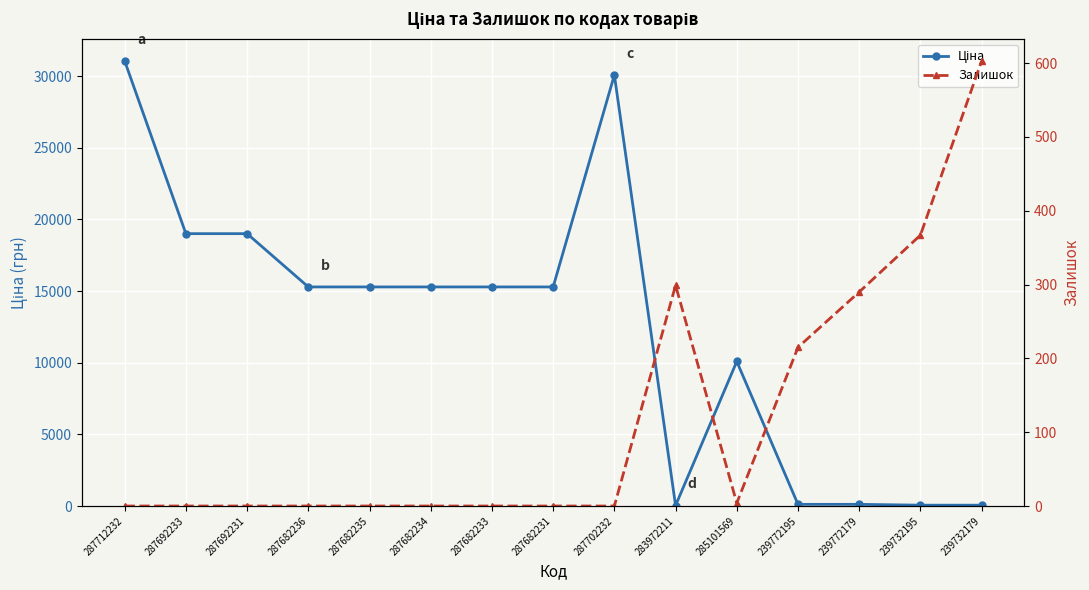

Which series has the largest range (max minus min)?

Ціна